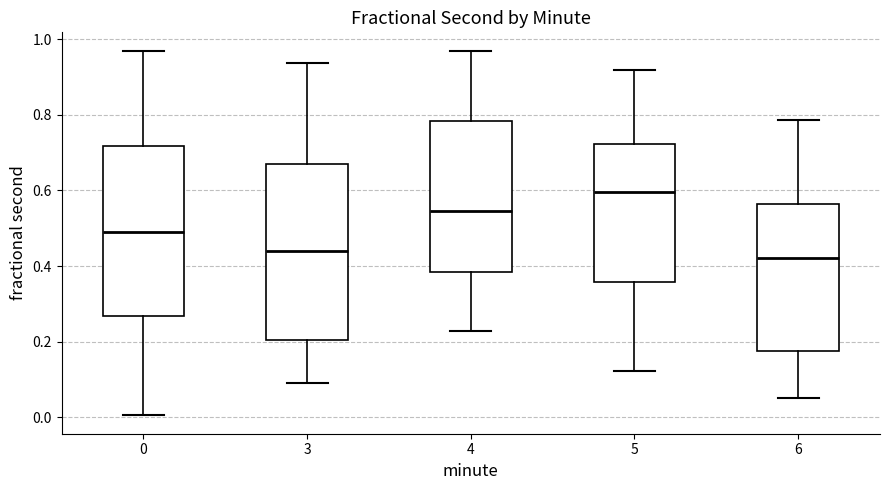

Where is the lower edge of the box at x = 6 on the y-axis? The values are not printed on the chart, so give them approximately, as read against the axis.

0.18